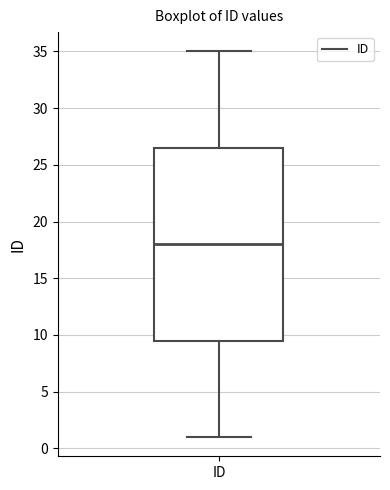

Read this box plot against the y-axis: the position of the median line, the range covered by the box, and the ends of both whiskers. The values are not printed on the chart, so give them approximately, as read against the axis.

median 18.0, box 9.5 to 26.5, whiskers 1.0 to 35.0